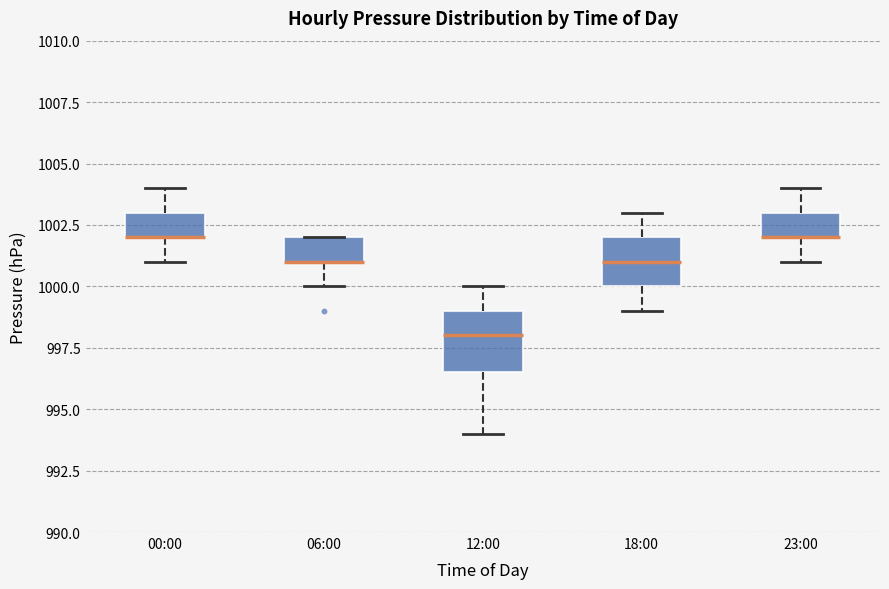

Which box is the tallest, from its lower edge to its upper edge?

12:00